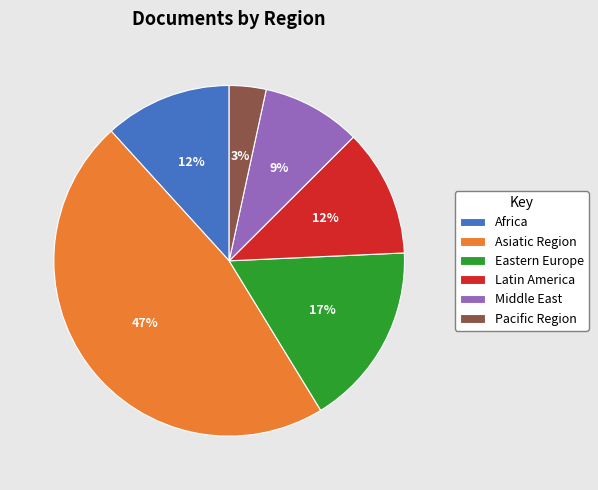

To the nearest percent, what is the difference between the Pacific Region and Middle East slice percentages?

6%